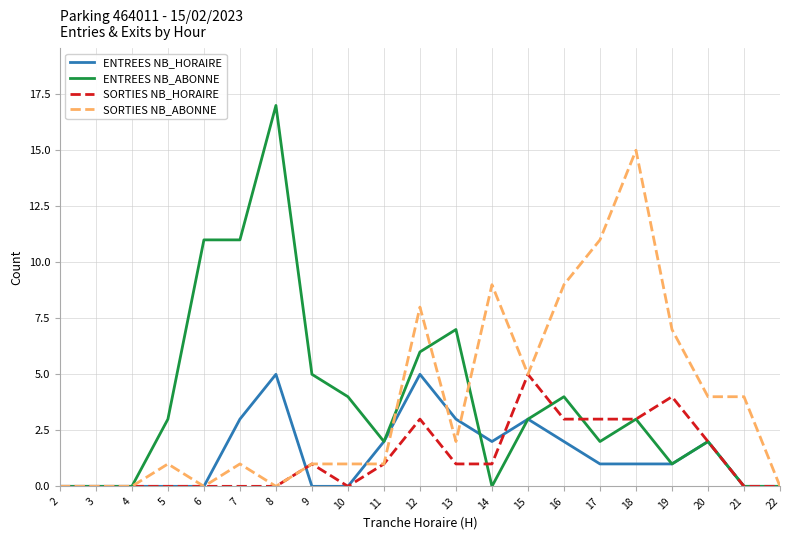

Reading left to right, transcribe all the data shown in this chart.

ENTREES NB_HORAIRE: 2=0	3=0	4=0	5=0	6=0	7=3	8=5	9=0	10=0	11=2	12=5	13=3	14=2	15=3	16=2	17=1	18=1	19=1	20=2	21=0	22=0
ENTREES NB_ABONNE: 2=0	3=0	4=0	5=3	6=11	7=11	8=17	9=5	10=4	11=2	12=6	13=7	14=0	15=3	16=4	17=2	18=3	19=1	20=2	21=0	22=0
SORTIES NB_HORAIRE: 2=0	3=0	4=0	5=0	6=0	7=0	8=0	9=1	10=0	11=1	12=3	13=1	14=1	15=5	16=3	17=3	18=3	19=4	20=2	21=0	22=0
SORTIES NB_ABONNE: 2=0	3=0	4=0	5=1	6=0	7=1	8=0	9=1	10=1	11=1	12=8	13=2	14=9	15=5	16=9	17=11	18=15	19=7	20=4	21=4	22=0